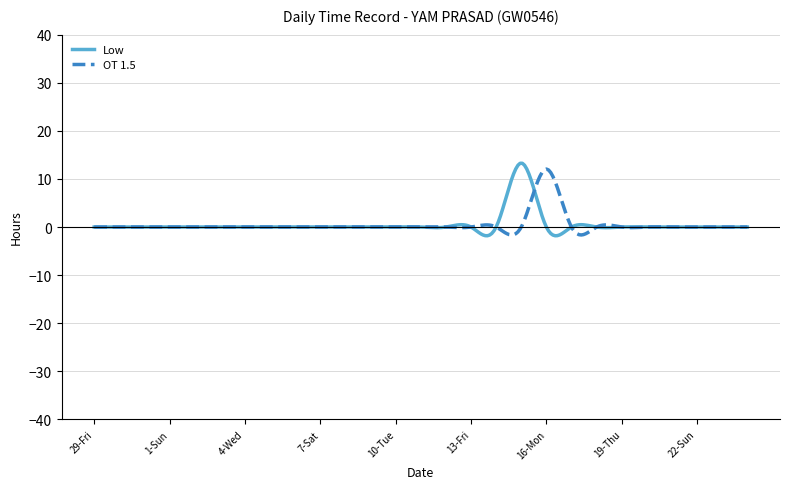

What is the minimum value shown in the chart?

-1.8